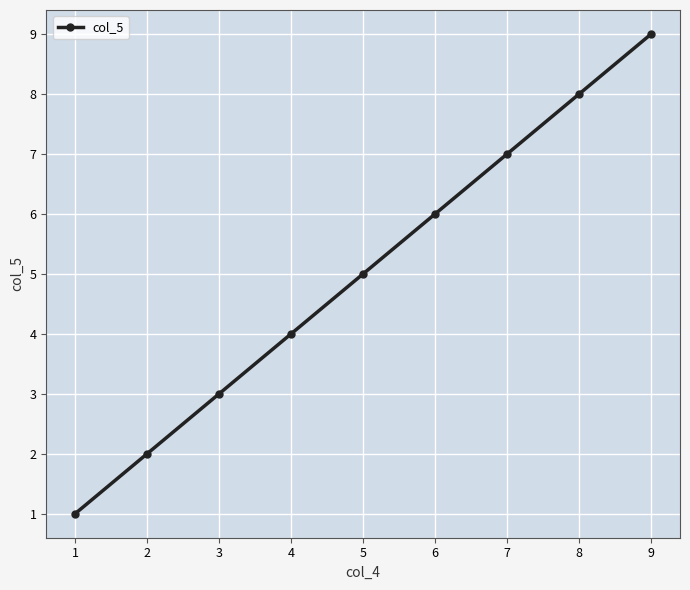

The value at 8 is 8. True or false?

True